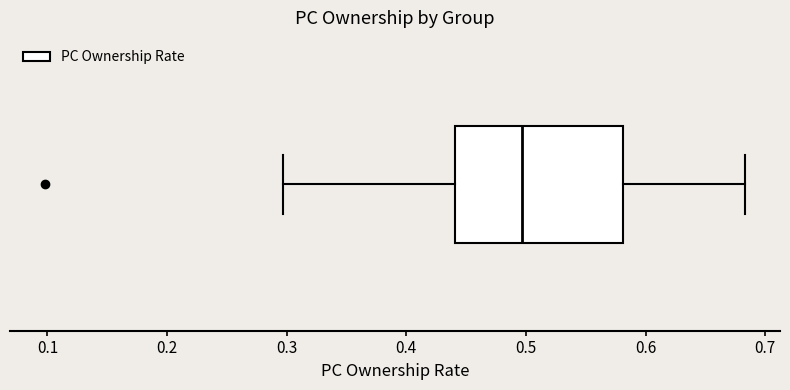

Read this box plot against the x-axis: the position of the median line, the range covered by the box, and the ends of both whiskers. The values are not printed on the chart, so give them approximately, as read against the axis.

median 0.50, box 0.44 to 0.58, whiskers 0.30 to 0.68